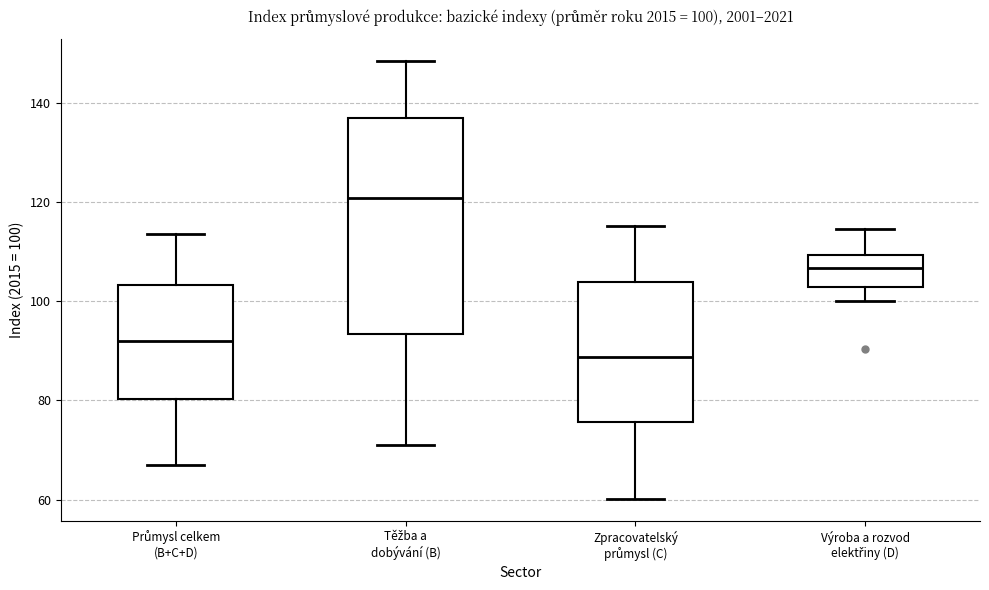

Which box has the lowest median line?

Zpracovatelský průmysl (C)